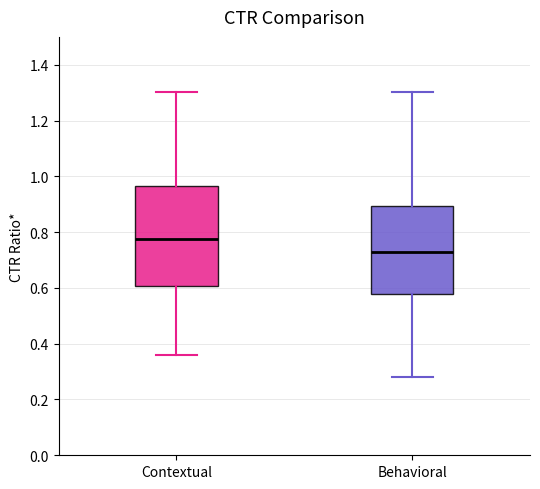

Where does the median line of the box for Contextual sit on the y-axis? The values are not printed on the chart, so give them approximately, as read against the axis.

0.78